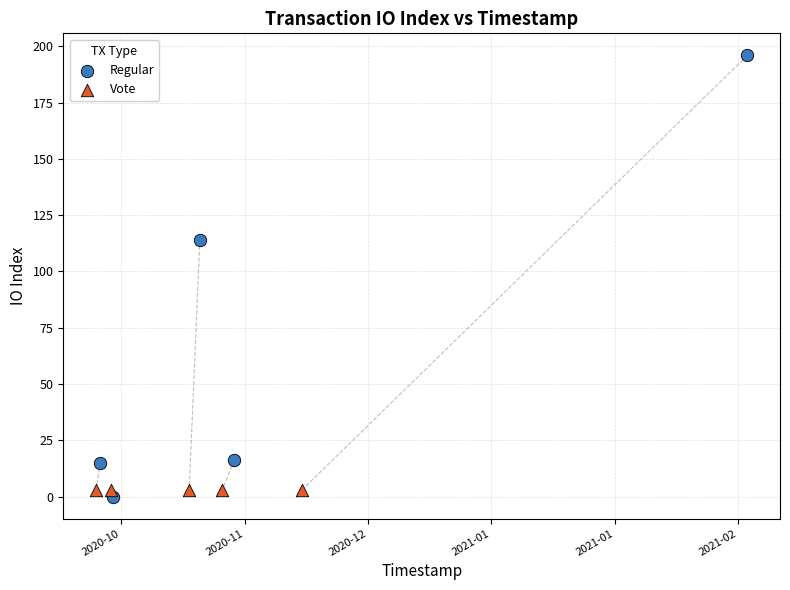

Which series reaches the maximum Y coordinate?

Regular